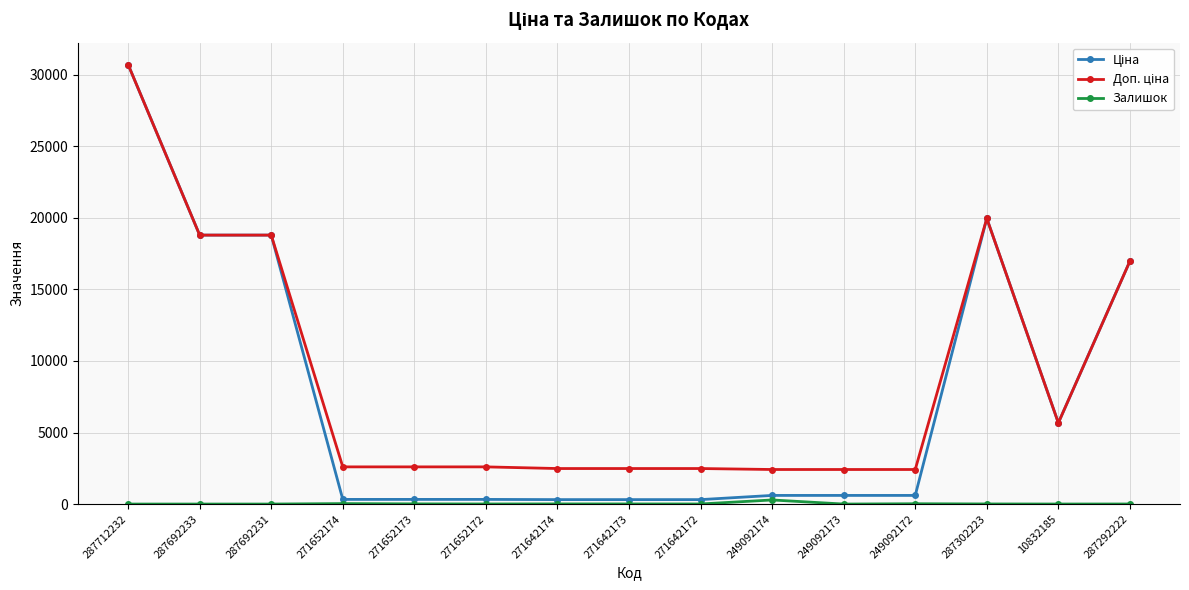

Does the chart have visible grid lines?

Yes